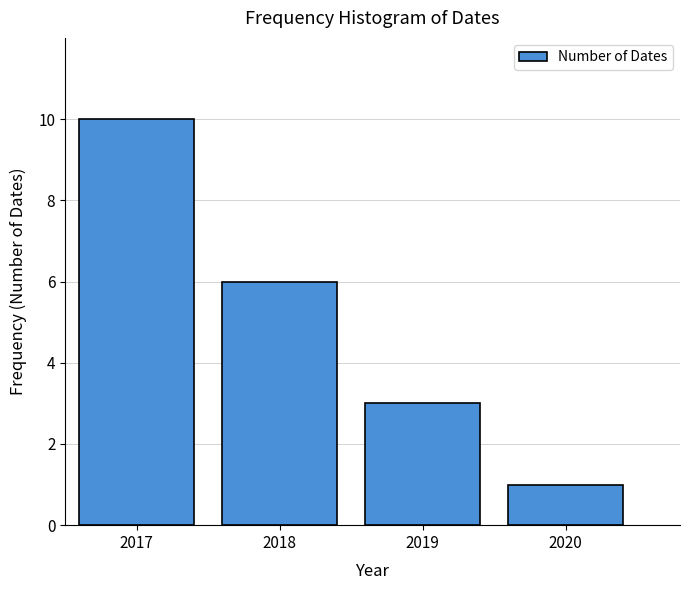

Reading right to left, extract all data points from this chart.

2020=1	2019=3	2018=6	2017=10